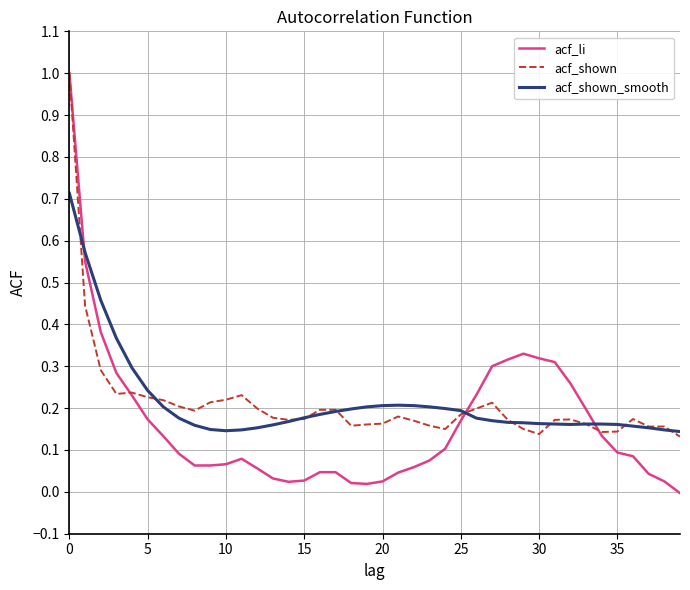

Which series has the largest range (max minus min)?

acf_li